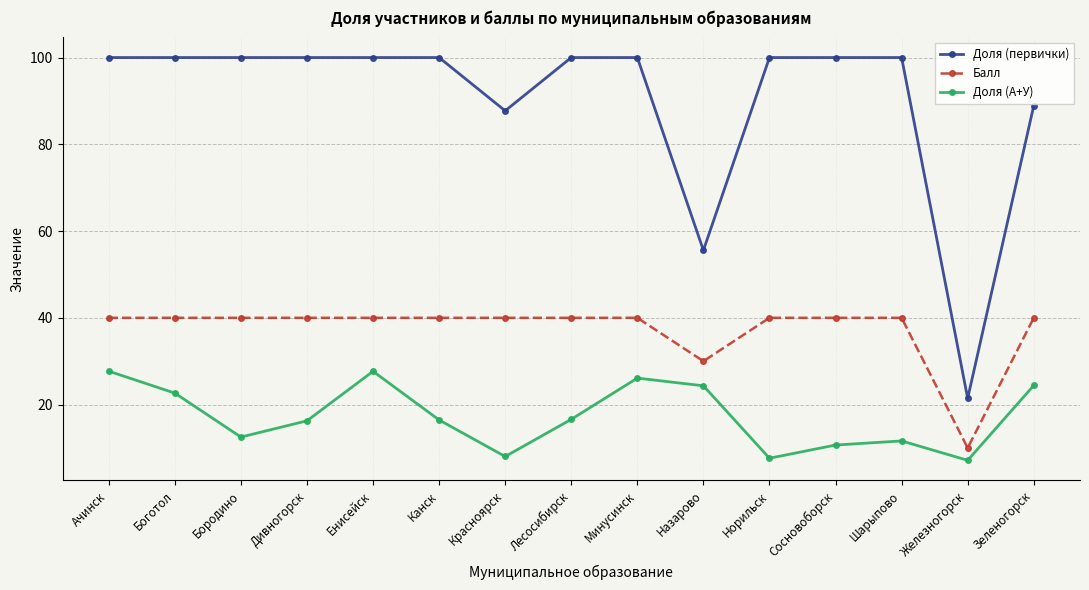

True or false: Балл and Доля (А+У) intersect in this chart.

False